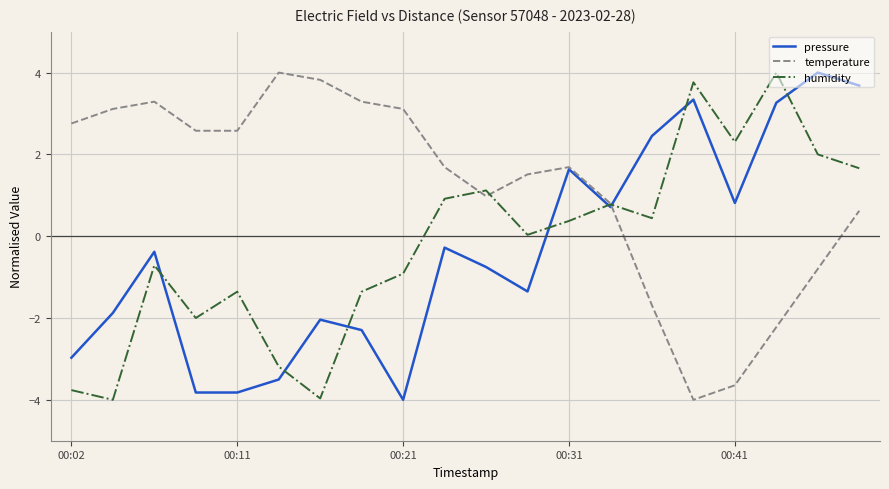

What is the smallest value displayed?

-4.0